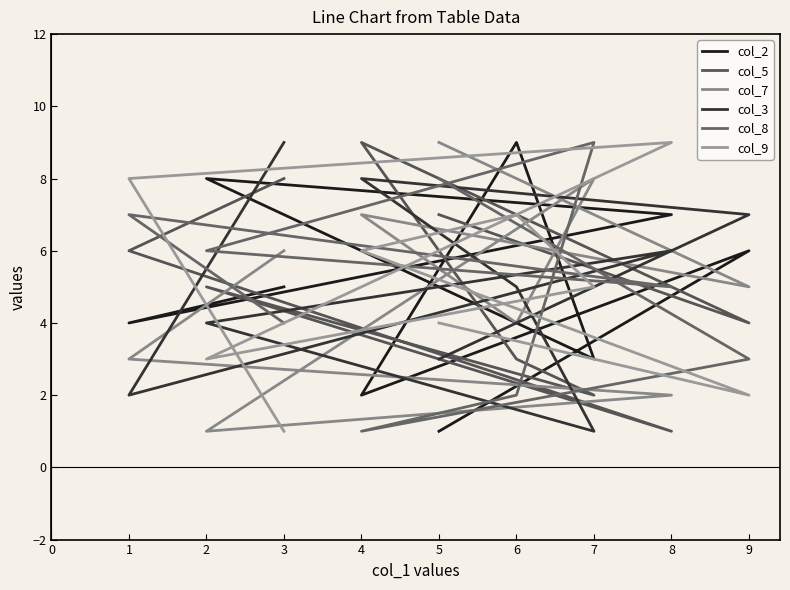

Between 1 and 8, which is larger?

8